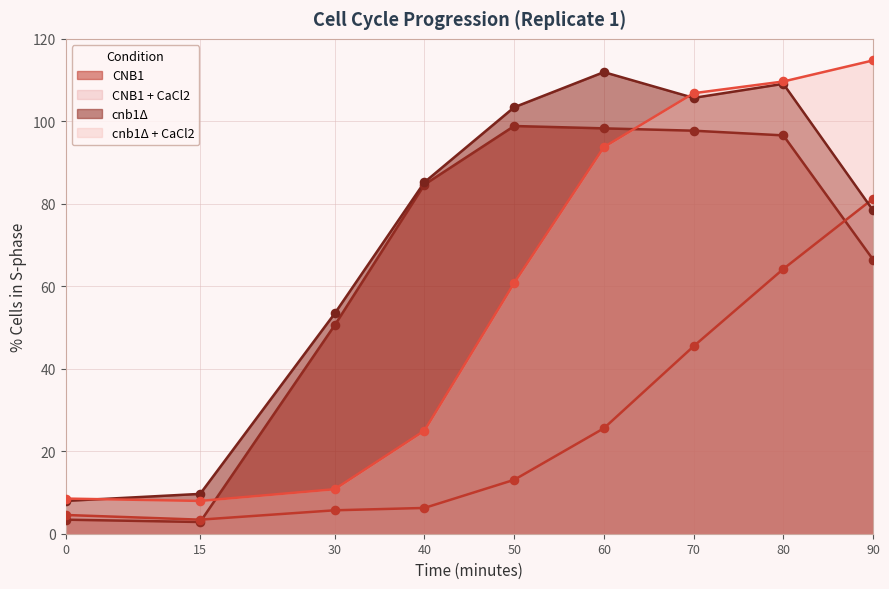

What are all the series names shown in the legend?

CNB1, CNB1 + CaCl2, cnb1Δ, cnb1Δ + CaCl2